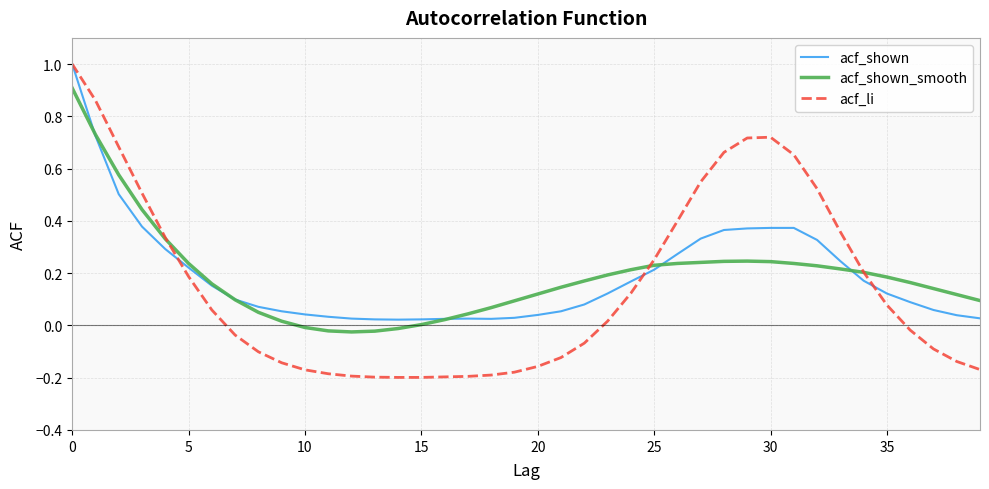

What is the highest value of the acf_shown series?

1.0